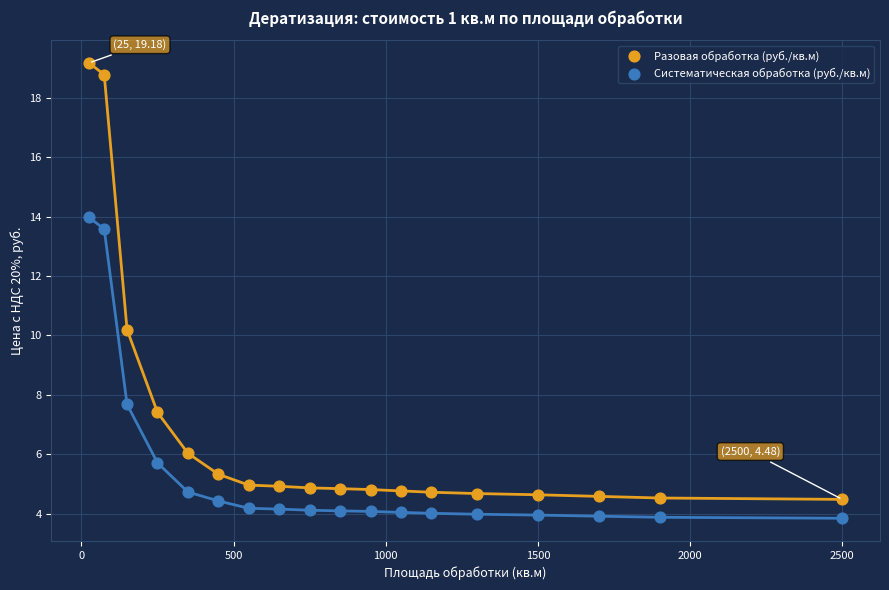

Which series contains the highest Y value?

Разовая обработка (руб./кв.м)